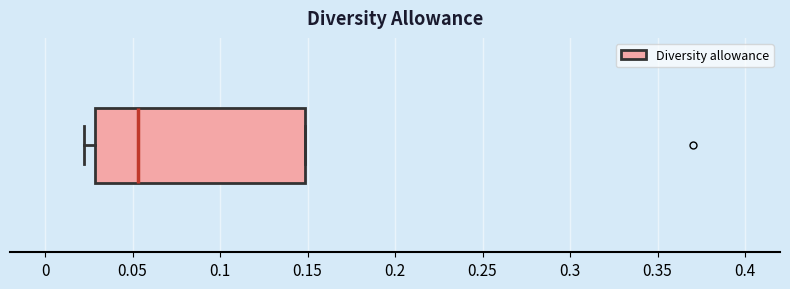

Where does the median line of the box sit on the x-axis? The values are not printed on the chart, so give them approximately, as read against the axis.

0.055